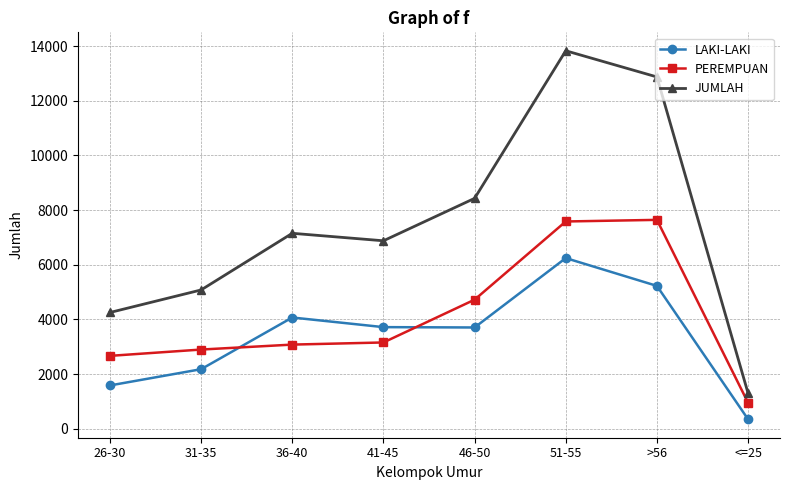

What is the value of the LAKI-LAKI point at the 2nd from the left?

2180